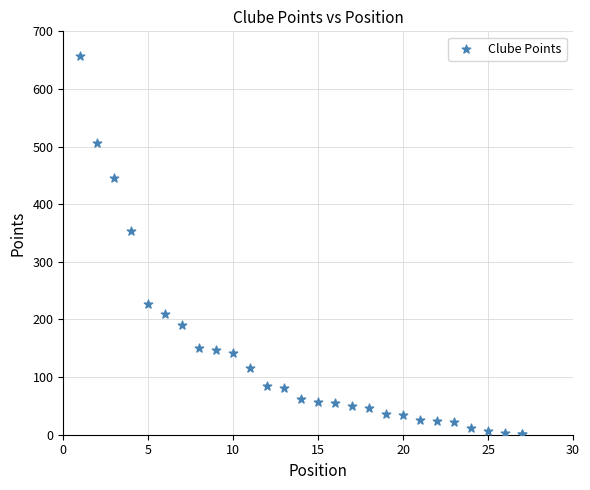

What Y value in the scatter plot is closest to 329?

353